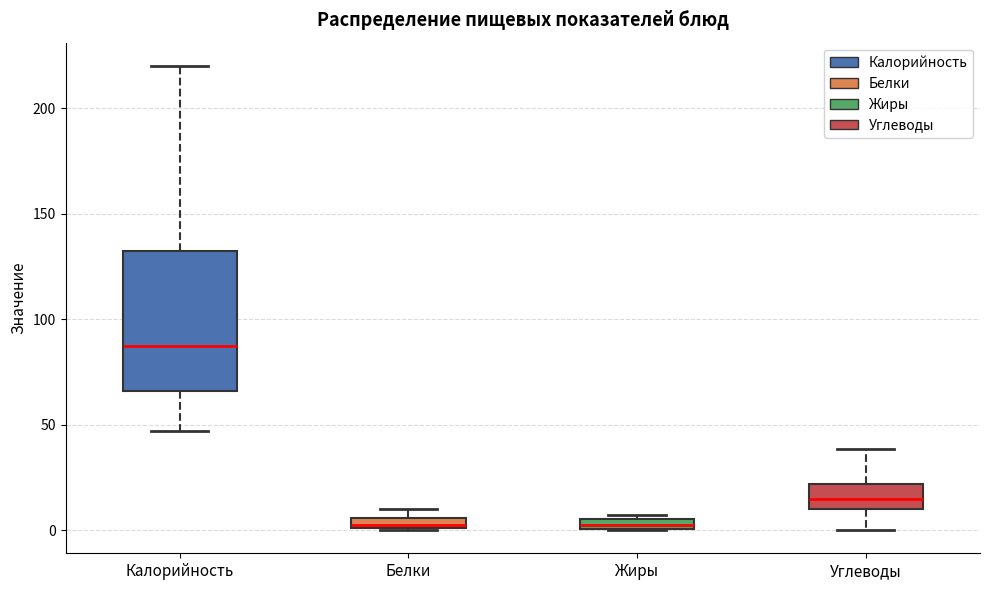

Comparing the boxes themselves (not the whiskers), which one is the tallest?

Калорийность